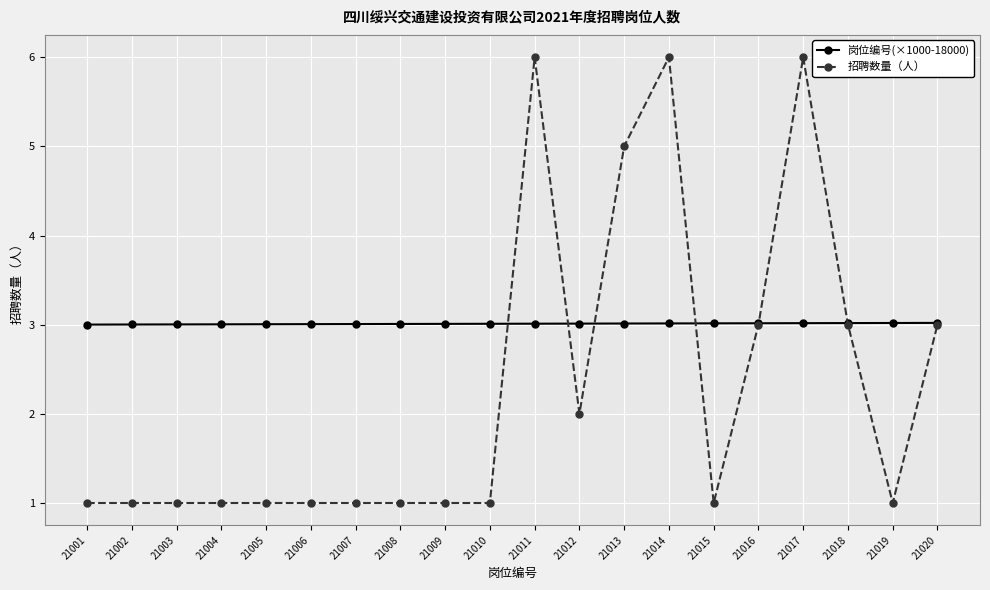

Is this an area chart (filled region under the line)?

No